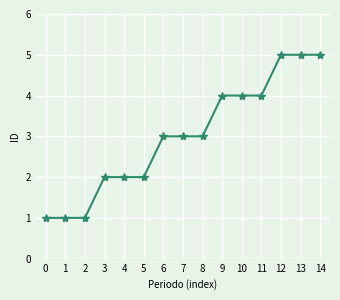

Reading left to right, extract all data points from this chart.

0=1	1=1	2=1	3=2	4=2	5=2	6=3	7=3	8=3	9=4	10=4	11=4	12=5	13=5	14=5